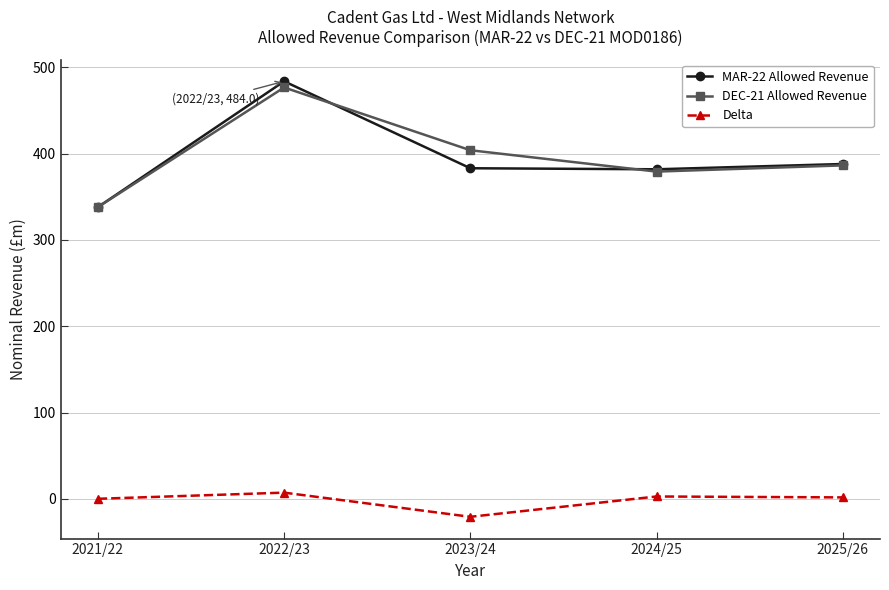

What is the total value across all series at 2025/26?

776.2